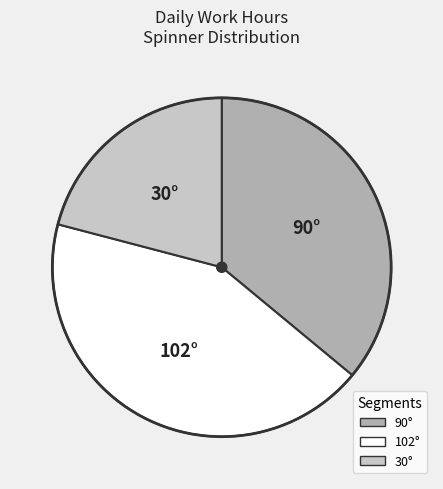

What is the largest slice in the pie chart?

102°